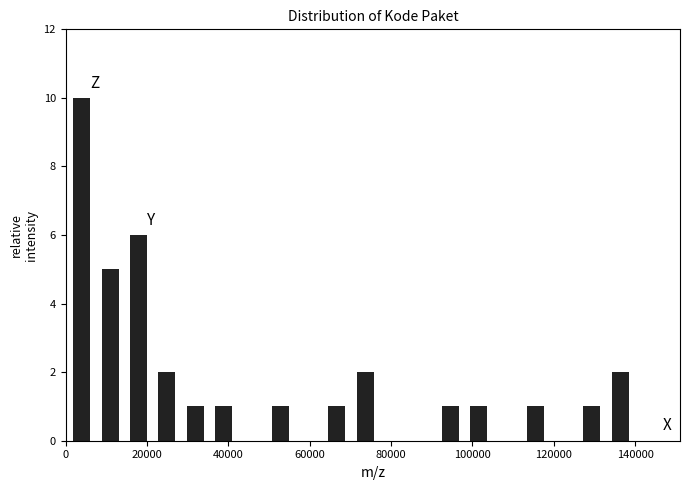

Read against the x-axis, roughly where is the centre of the tallest bar?

4000